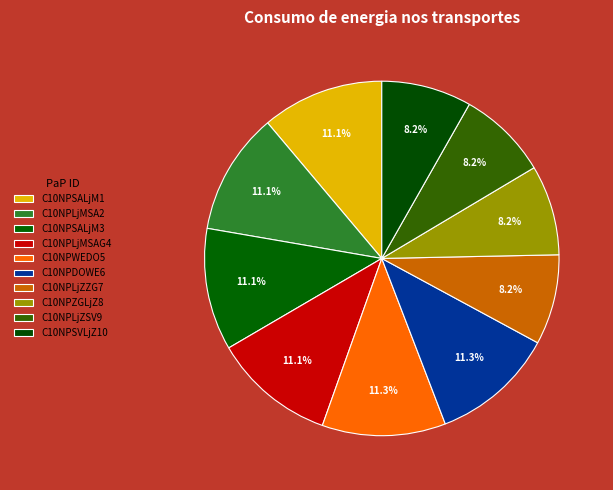

Which category has the smallest portion of the pie?

C10NPSVLjZ10